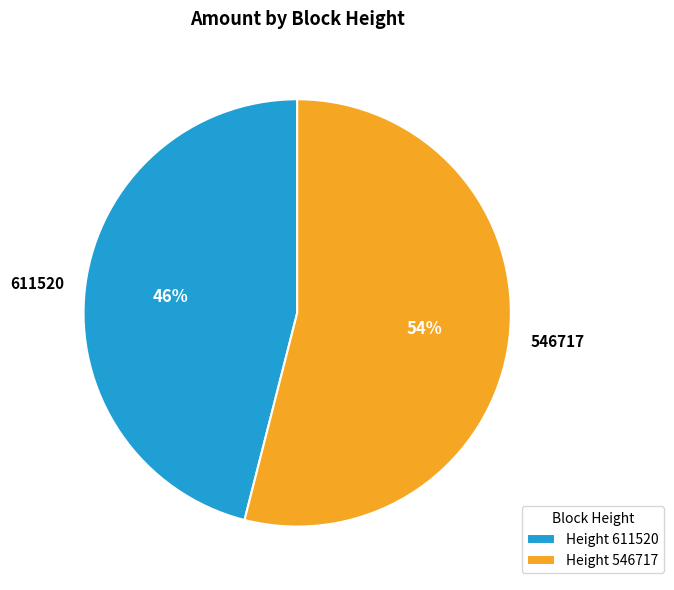

To the nearest percent, what is the difference between the largest and smallest slice percentages?

8%